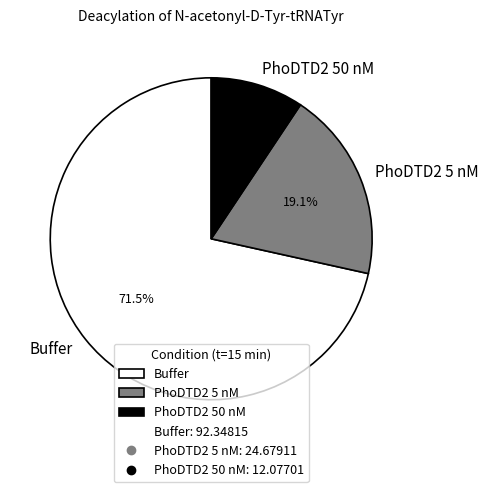

Count the number of slices in the pie.

3